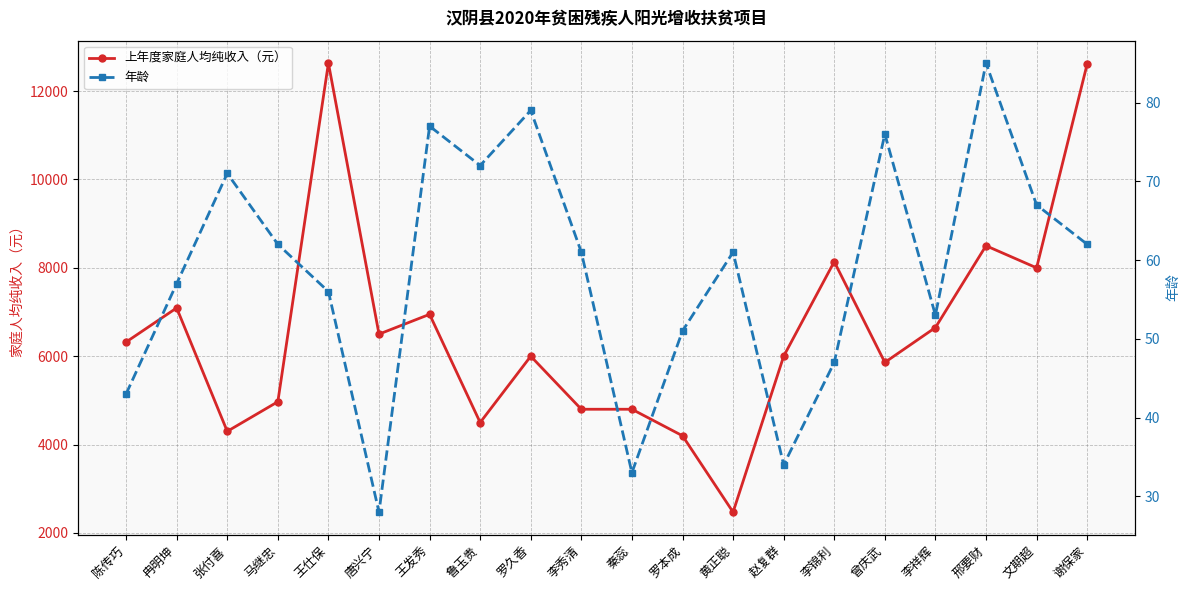

Read the 上年度家庭人均纯收入（元） value at 邢要财.

8500.0